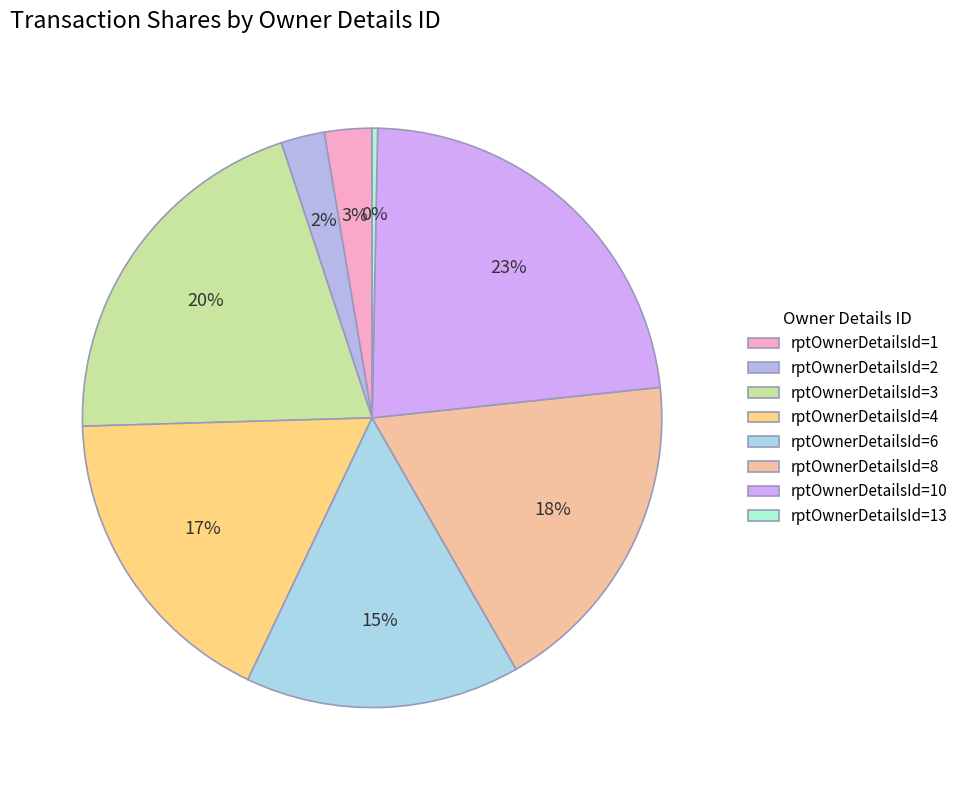

How many segments does this pie chart have?

8